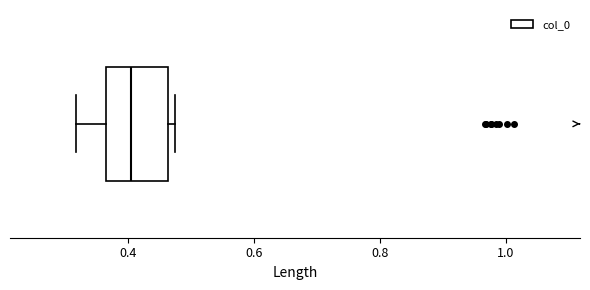

Read this box plot against the x-axis: the position of the median line, the range covered by the box, and the ends of both whiskers. The values are not printed on the chart, so give them approximately, as read against the axis.

median 0.40, box 0.36 to 0.46, whiskers 0.32 to 0.48